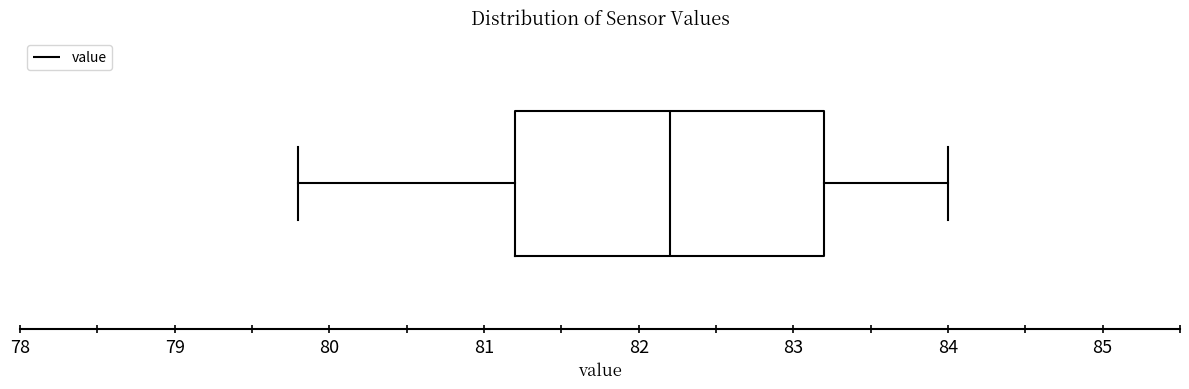

Read this box plot against the x-axis: the position of the median line, the range covered by the box, and the ends of both whiskers. The values are not printed on the chart, so give them approximately, as read against the axis.

median 82.2, box 81.2 to 83.2, whiskers 79.8 to 84.0